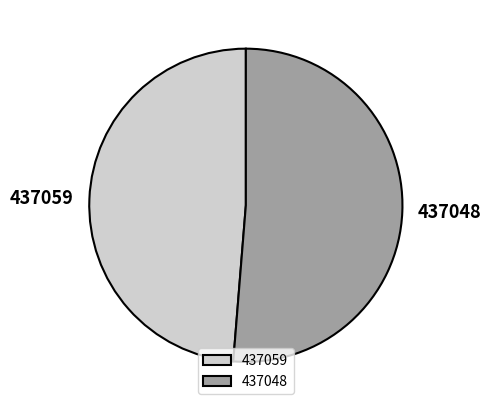

Which slice is the smallest?

437059